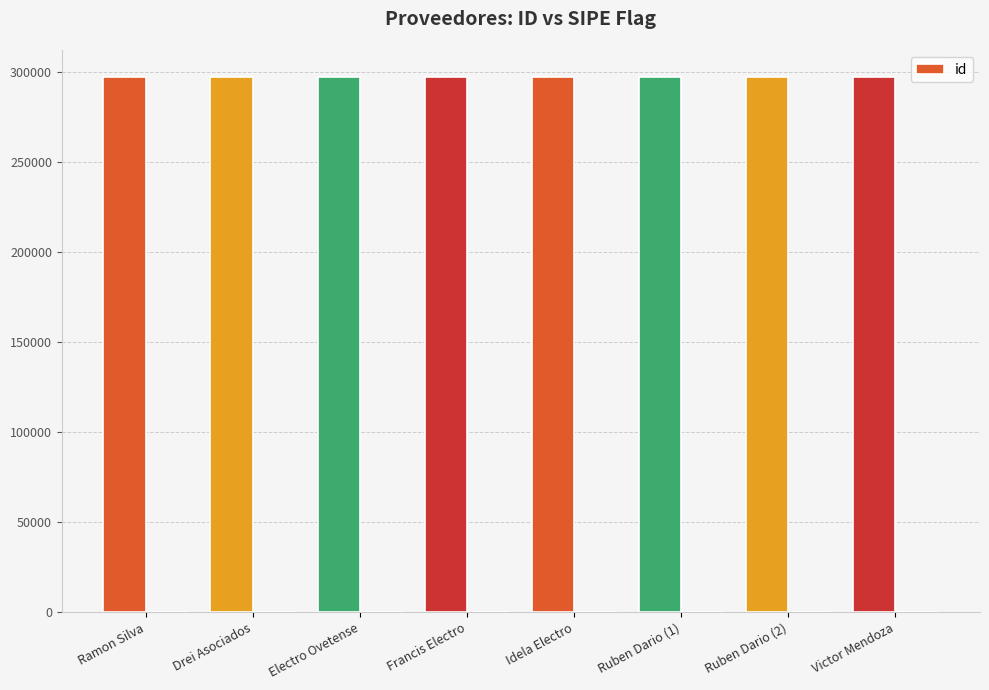

Reading left to right, what are all the values shown in this chart?

297484	297486	297487	297489	297482	297483	297485	297488